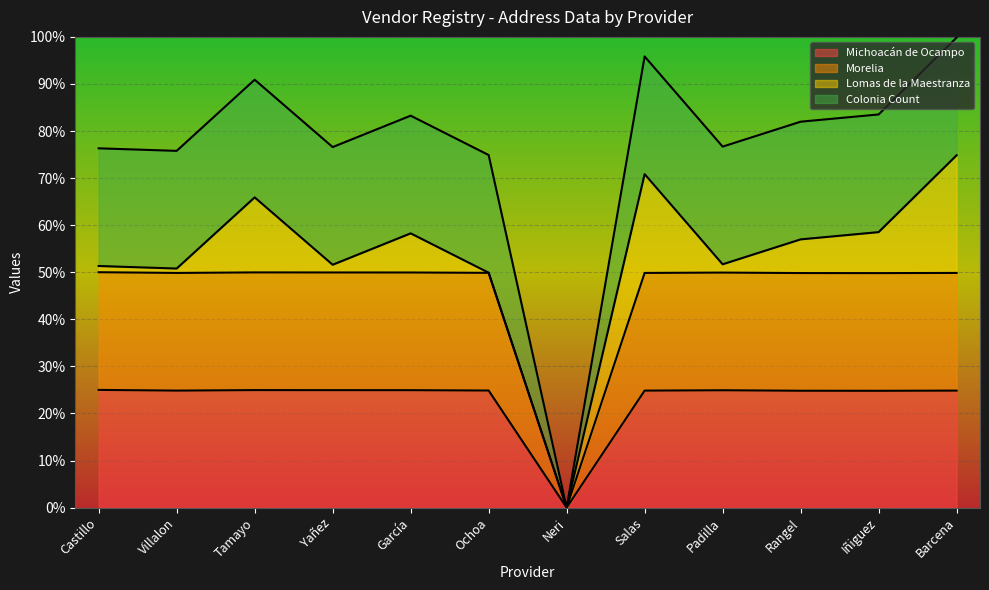

True or false: Morelia and Michoacán de Ocampo cross at least once.

False